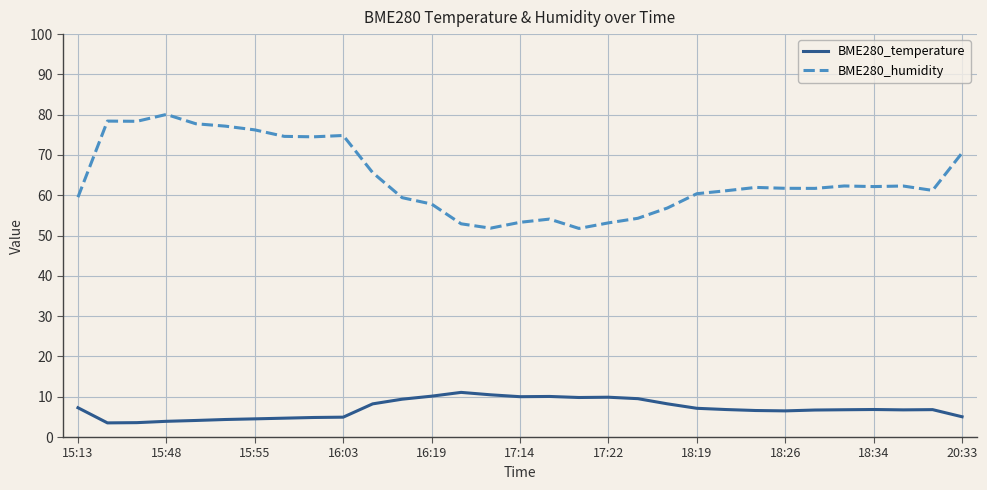

Which series has the largest total across all categories?

BME280_humidity